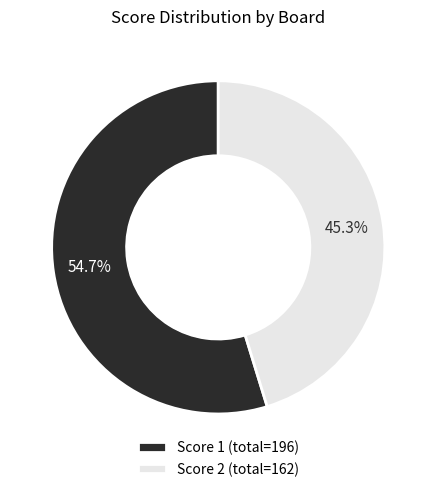

Combined, do Score 2 (total=162) and Score 1 (total=196) account for over 50%?

Yes